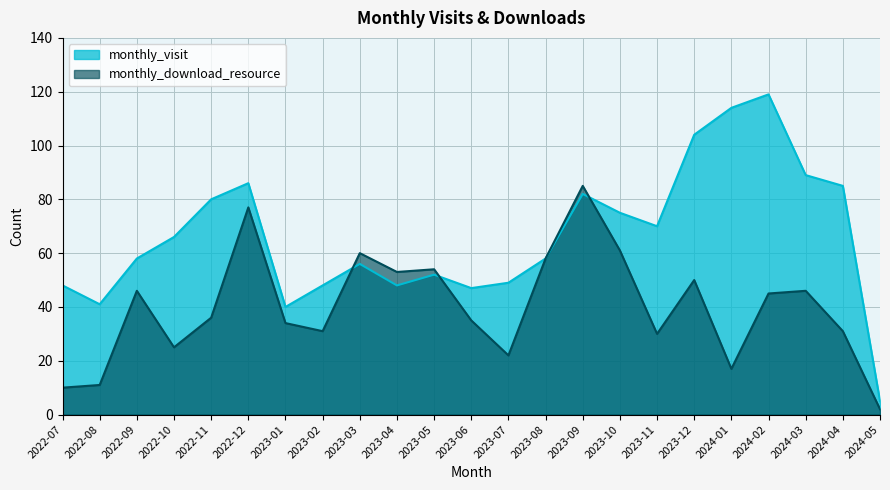

How many intersections are there between monthly_download_resource and monthly_visit?

3